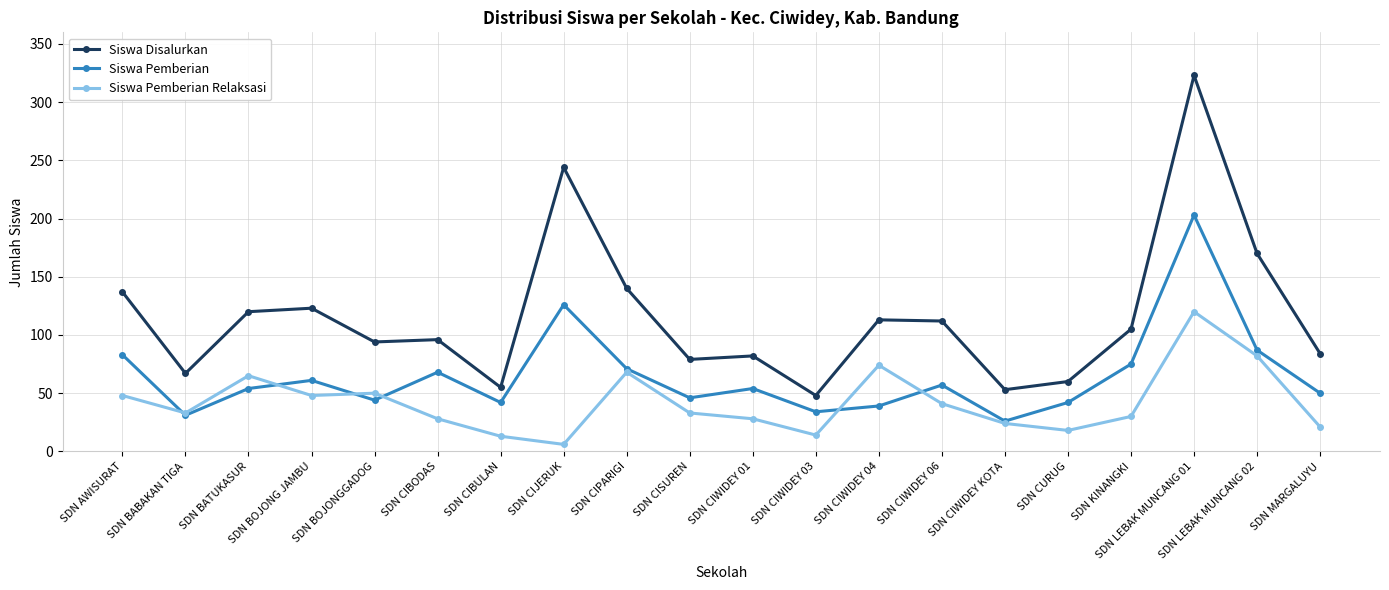

In Siswa Pemberian Relaksasi, how many points are lower than both neighbors (excluding endpoints)?

5